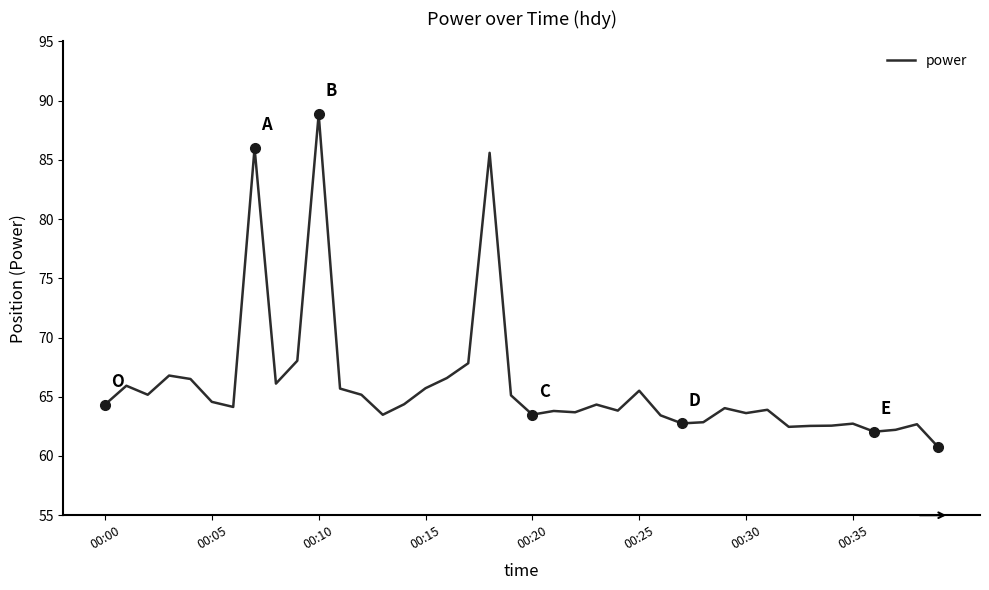

What is the average value?

66.0